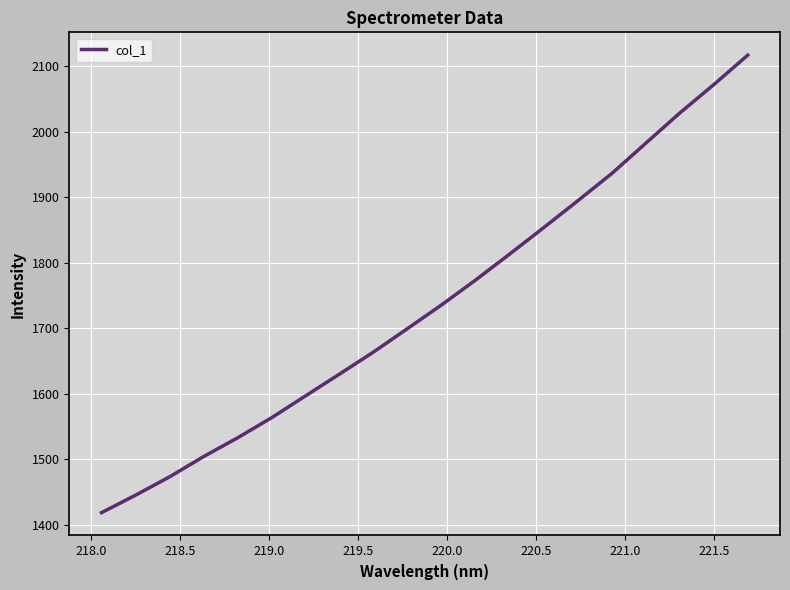

What is the difference between the maximum and minimum values?

698.5